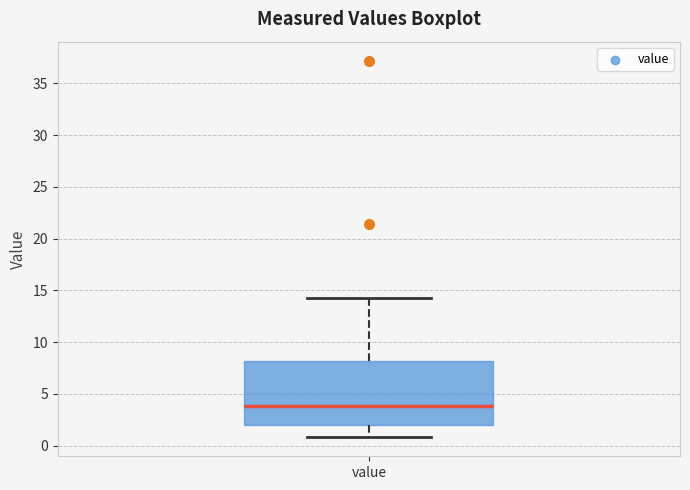

Read this box plot against the y-axis: the position of the median line, the range covered by the box, and the ends of both whiskers. The values are not printed on the chart, so give them approximately, as read against the axis.

median 4.0, box 2.0 to 8.0, whiskers 1.0 to 14.5